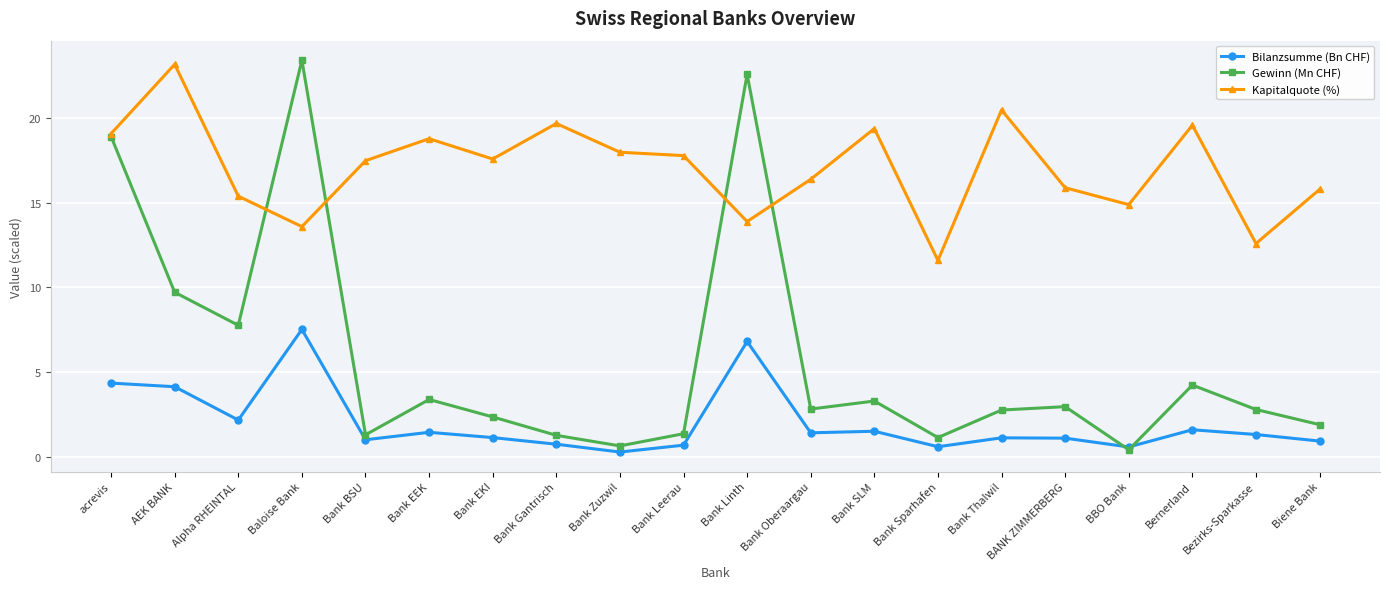

Rank the series by their maximum value, from highest to lowest.

Gewinn (Mn CHF), Kapitalquote (%), Bilanzsumme (Bn CHF)